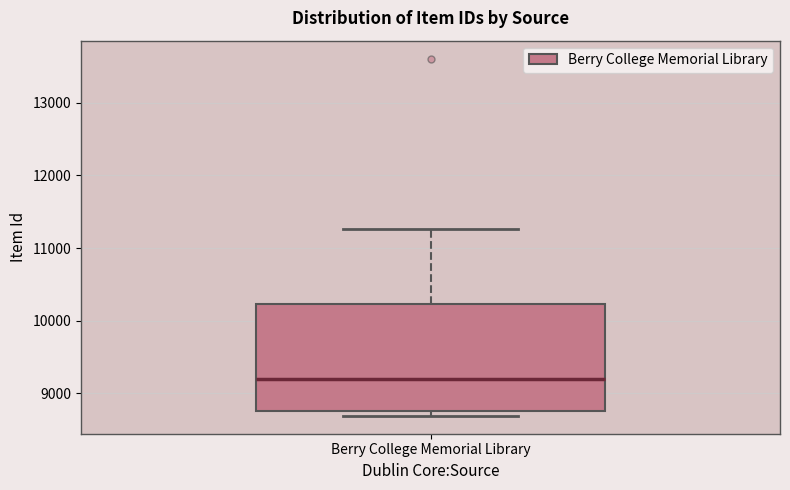

Read this box plot against the y-axis: the position of the median line, the range covered by the box, and the ends of both whiskers. The values are not printed on the chart, so give them approximately, as read against the axis.

median 9200, box 8800 to 10200, whiskers 8700 to 11300